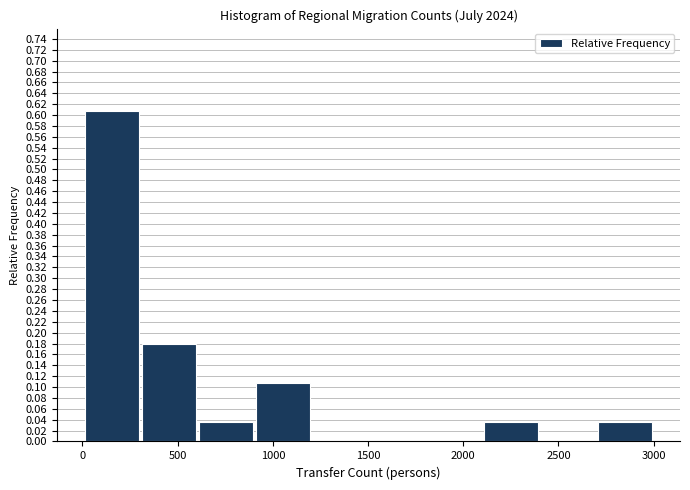

What is the height of the bar covering 2100 to 2400 on the x-axis? Neither the bar edges nor the heights are printed on the chart, so give them approximately, as read against the axes.

0.036